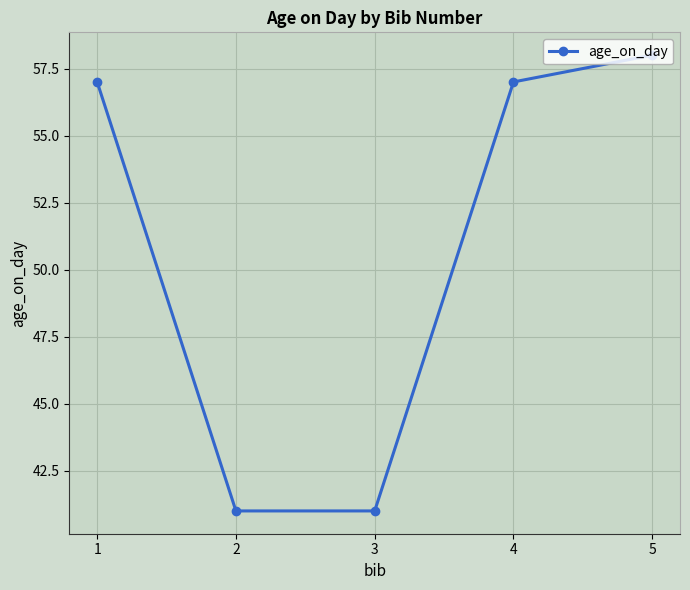

True or false: the data shows 58 at 5.

True